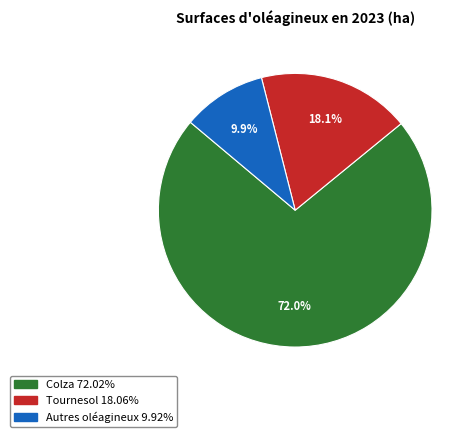

Count the number of slices in the pie.

3